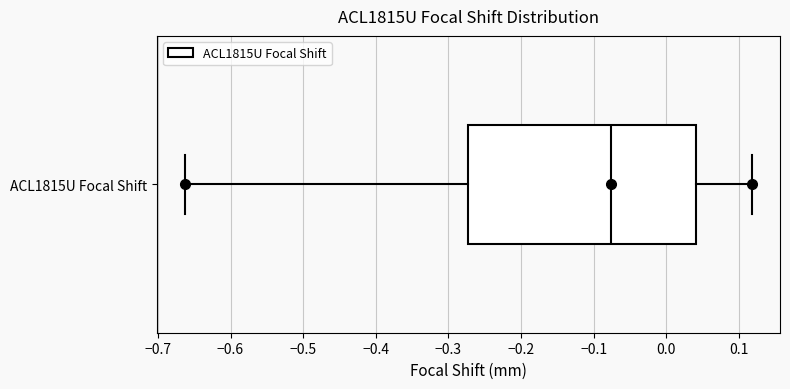

Read this box plot against the x-axis: the position of the median line, the range covered by the box, and the ends of both whiskers. The values are not printed on the chart, so give them approximately, as read against the axis.

median -0.08, box -0.27 to 0.04, whiskers -0.66 to 0.12